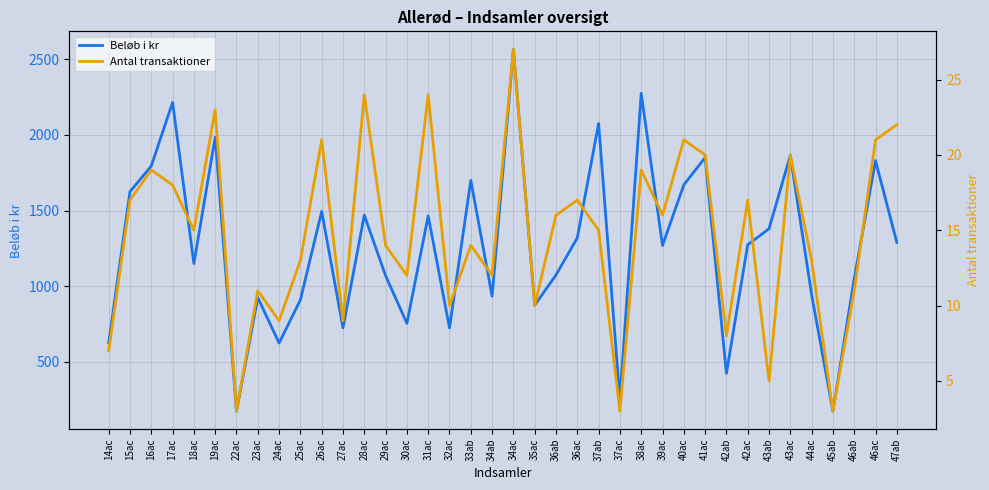

How many data points does each series have?

38